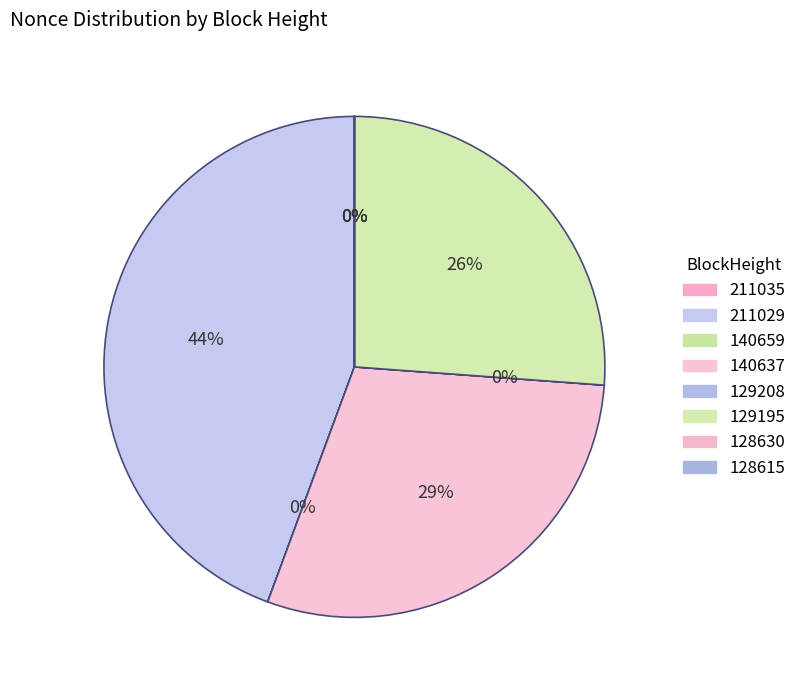

Is 211035 the majority of the pie?

No